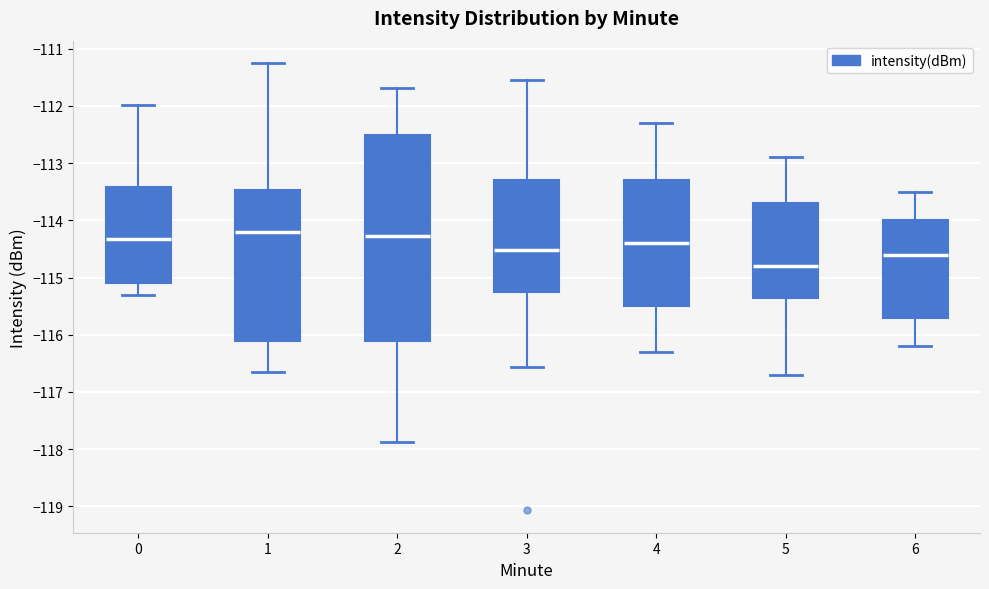

Reading left to right, read every box against the y-axis: the position of its median line, the range the box covers, and the ends of its whiskers. The values are not printed on the chart, so give them approximately, as read against the axis.

0: median -114.3, box -115.1 to -113.4, whiskers -115.3 to -112.0
1: median -114.2, box -116.1 to -113.5, whiskers -116.7 to -111.2
2: median -114.3, box -116.1 to -112.5, whiskers -117.9 to -111.7
3: median -114.5, box -115.2 to -113.3, whiskers -116.6 to -111.5
4: median -114.4, box -115.5 to -113.3, whiskers -116.3 to -112.3
5: median -114.8, box -115.3 to -113.7, whiskers -116.7 to -112.9
6: median -114.6, box -115.7 to -114.0, whiskers -116.2 to -113.5